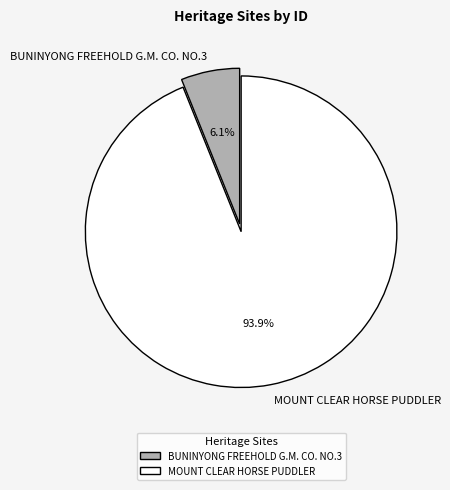

What is the total percentage of MOUNT CLEAR HORSE PUDDLER and BUNINYONG FREEHOLD G.M. CO. NO.3?

100.0%